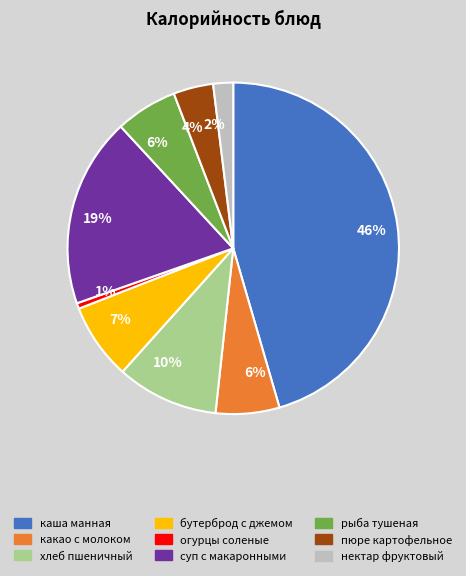

To the nearest percent, what is the average slice percentage?

11%